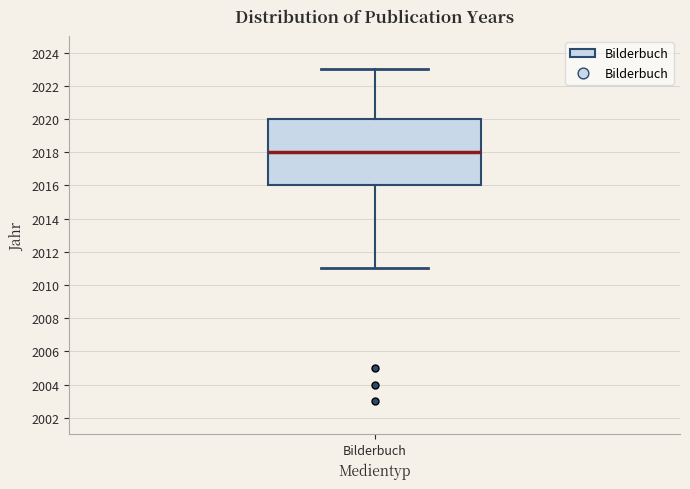

Transcribe this box plot: give where the median line is, the range the box spans, and where the two whiskers end, as read against the y-axis. The values are not printed on the chart, so give them approximately, as read against the axis.

median 2018, box 2016 to 2020, whiskers 2011 to 2023